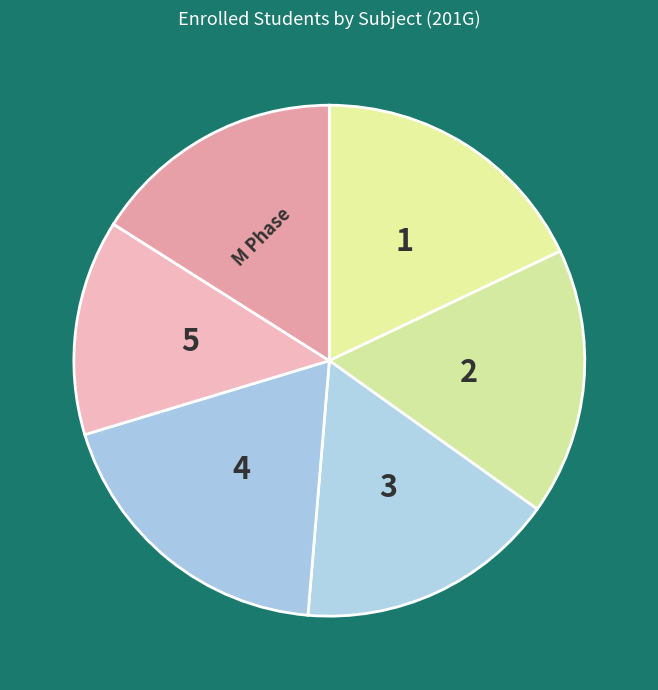

Count the number of slices in the pie.

6